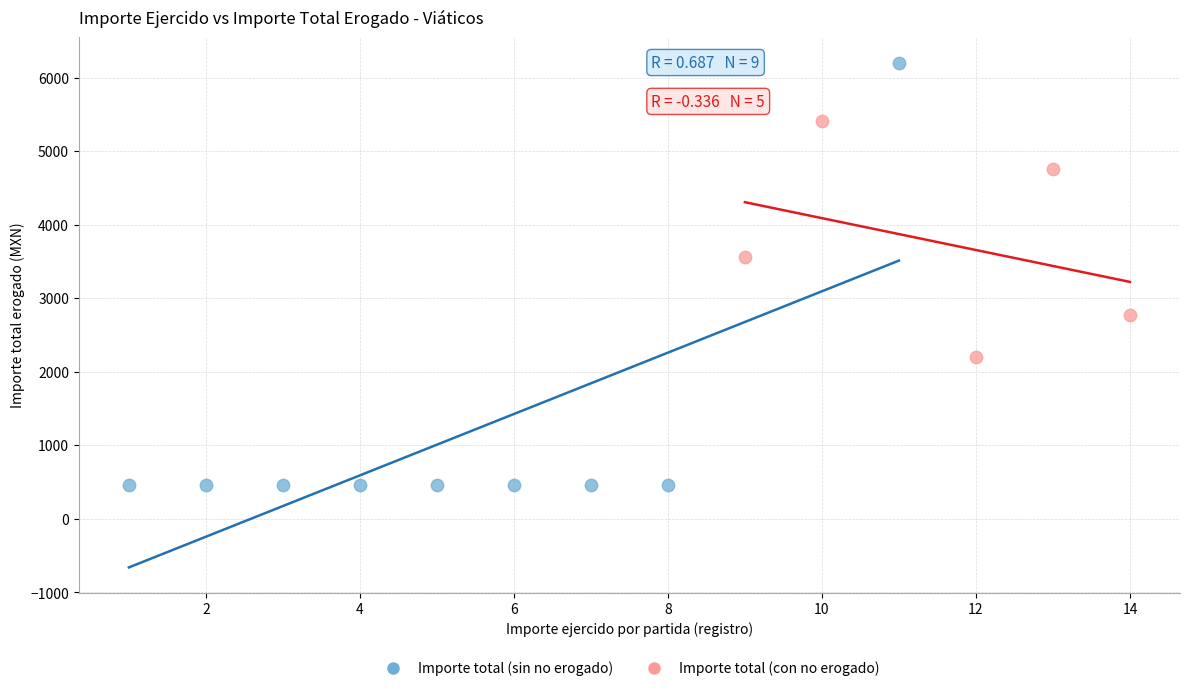

Which series has the largest Y range (max minus min)?

Importe total (sin no erogado)